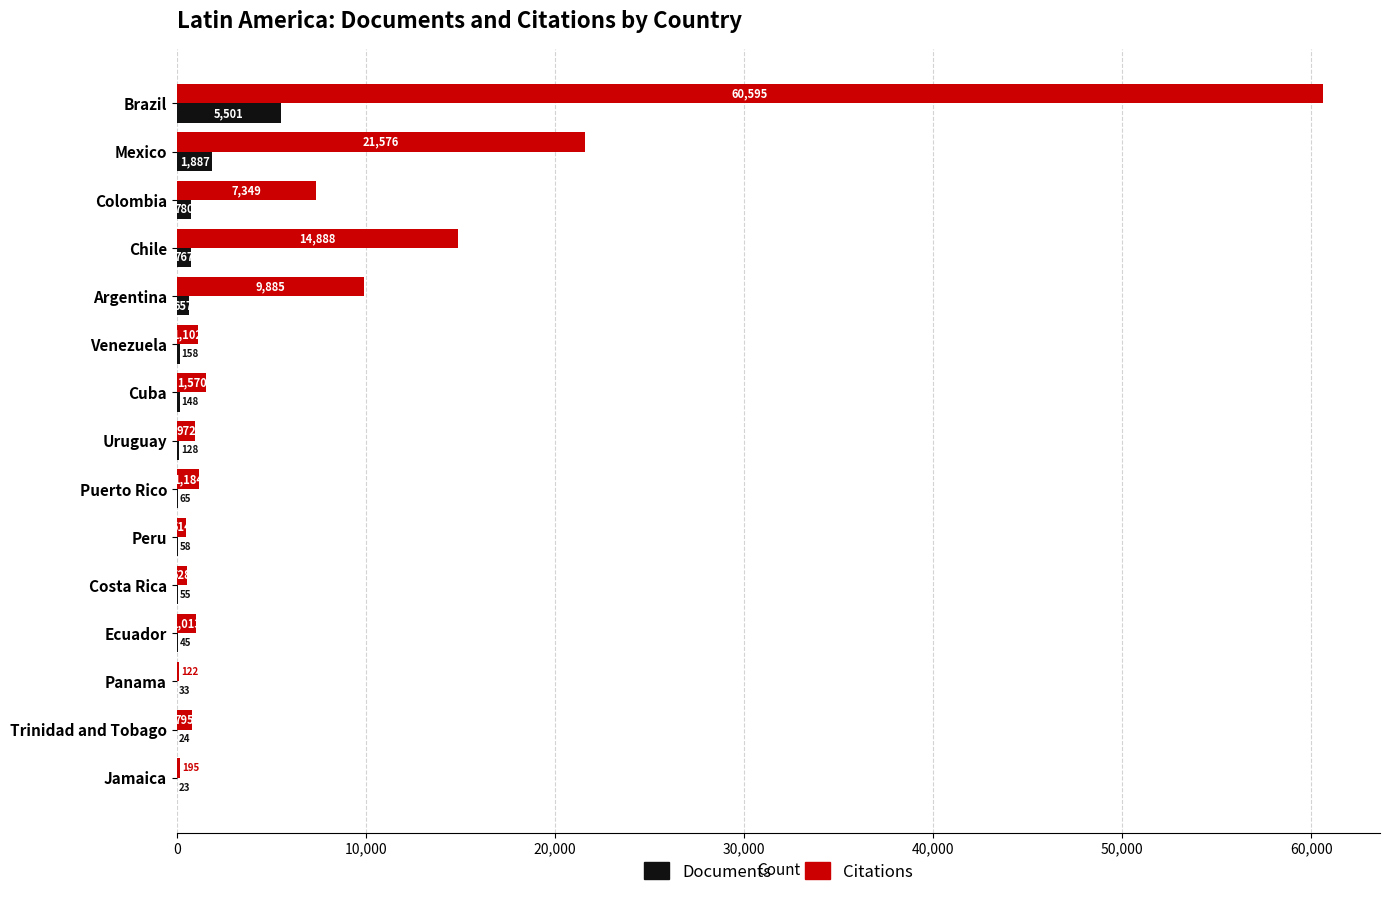

At which category is the sum across all series the highest?

Brazil